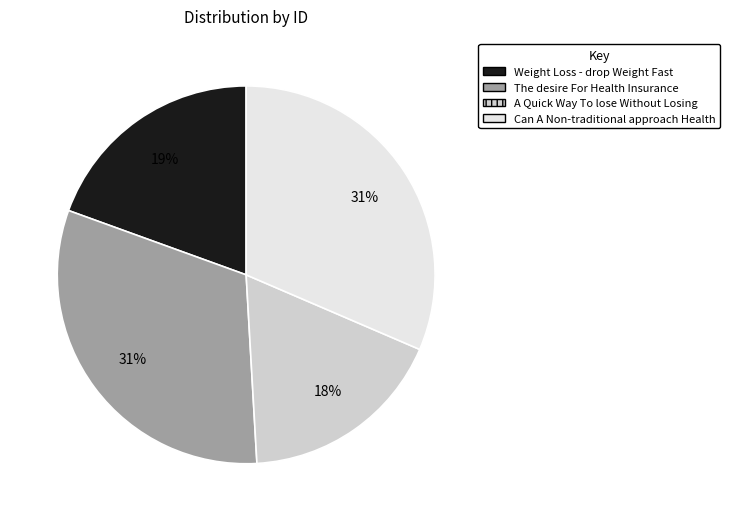

What is the ratio of the value at The desire For Health Insurance to the value at Can A Non-traditional approach Health?

1.0